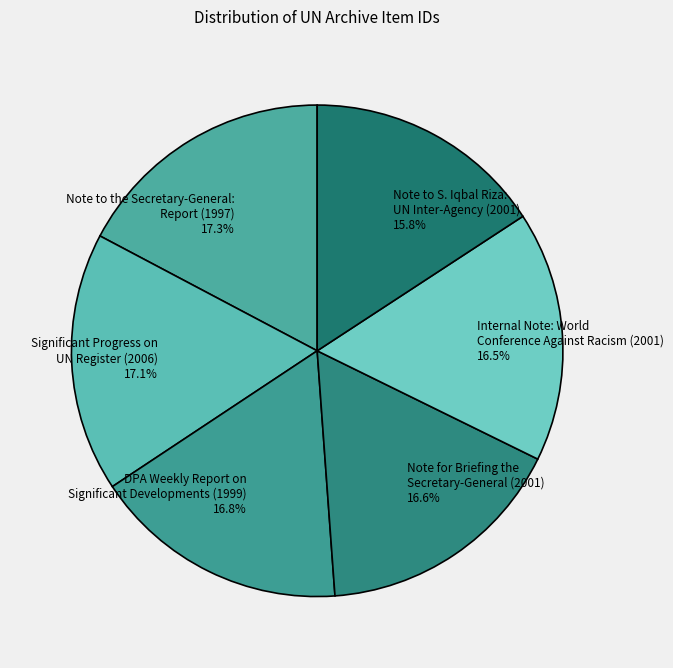

Do Significant Progress on UN Register (2006) and Internal Note: World Conference Against Racism (2001) together represent more than half of the pie?

No